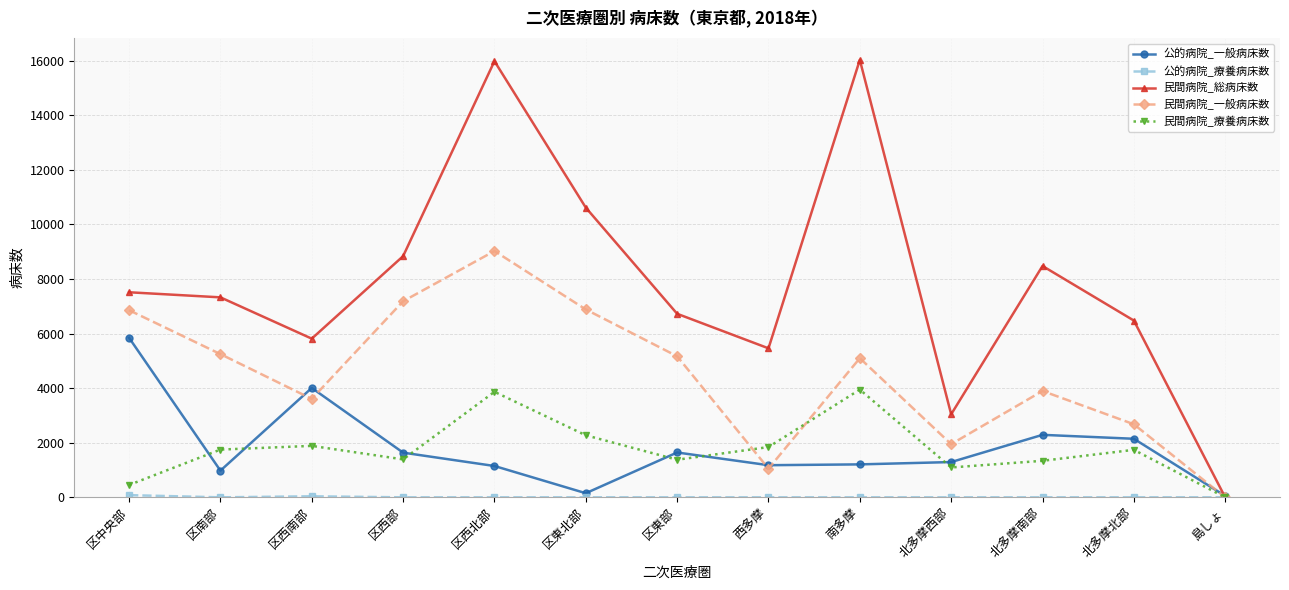

What is the label of the 11th point from the right?

区西南部